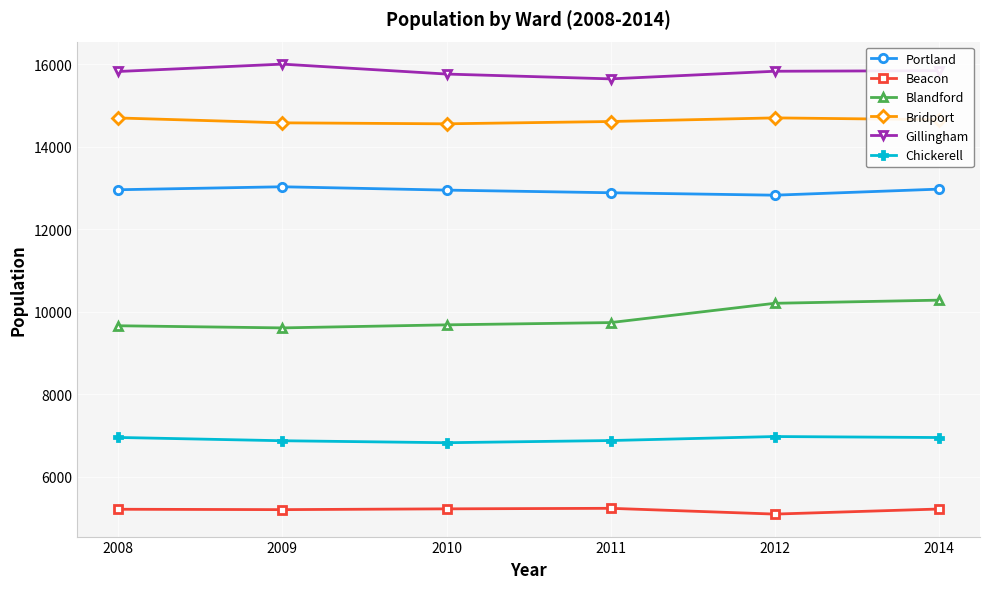

At which label does Chickerell first exceed 6951?

2008